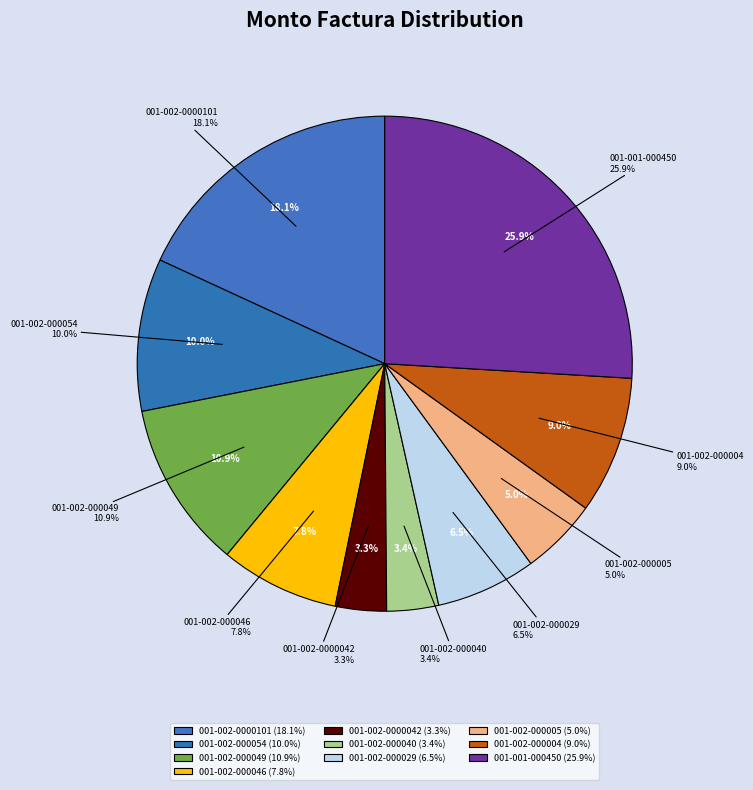

Is there any slice that represents more than half of the pie?

No